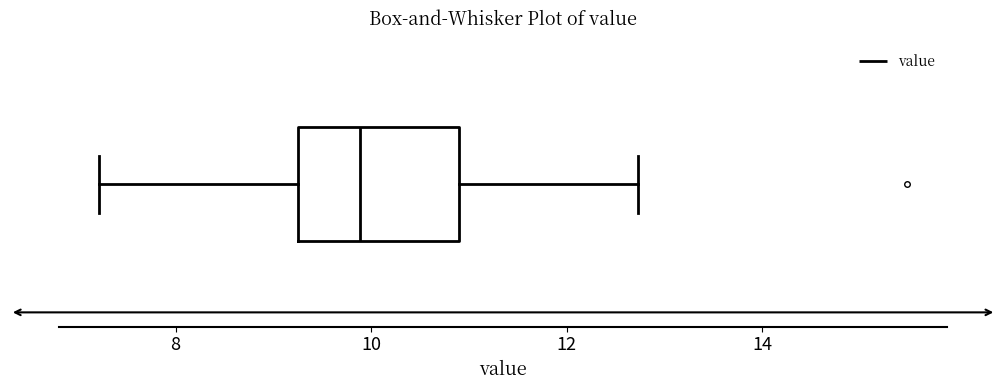

Read this box plot against the x-axis: the position of the median line, the range covered by the box, and the ends of both whiskers. The values are not printed on the chart, so give them approximately, as read against the axis.

median 9.8, box 9.2 to 11.0, whiskers 7.2 to 12.8